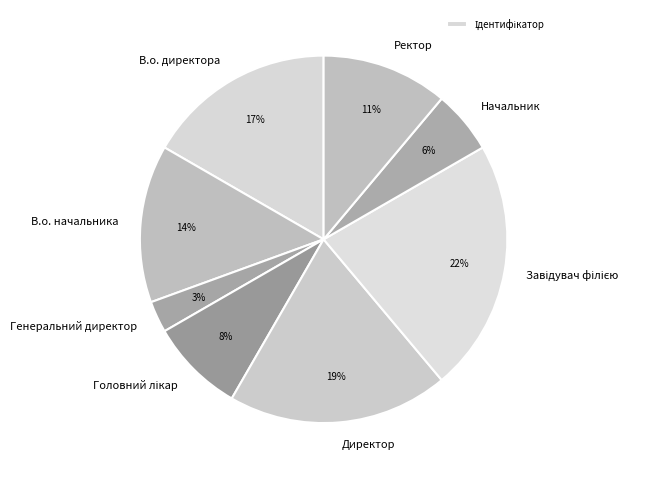

How many segments does this pie chart have?

8